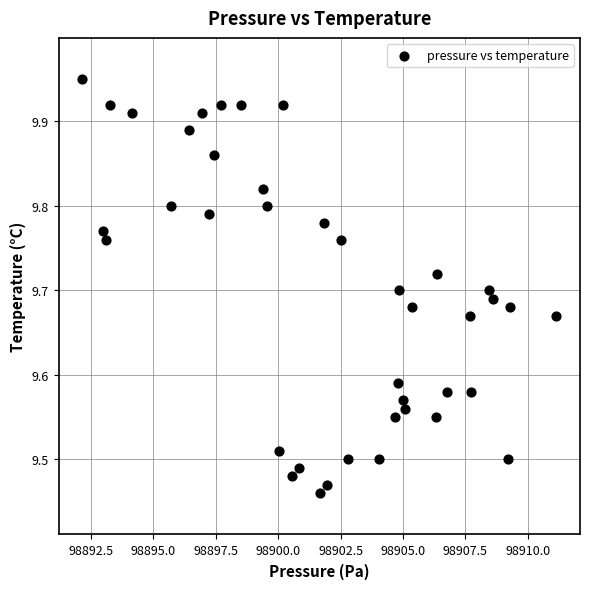

What is the range of Y values (max minus min)?

0.5